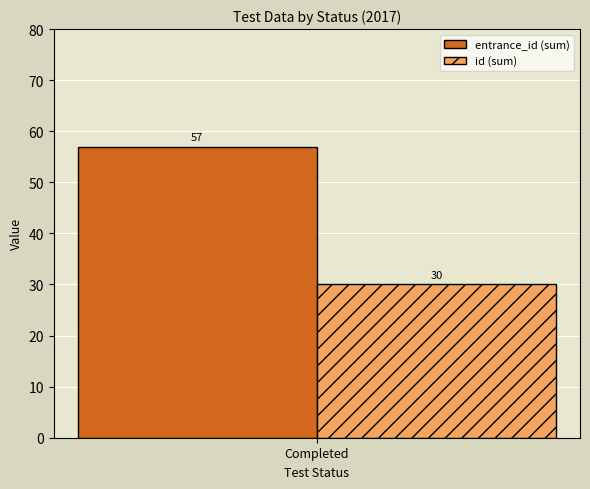

List the series in order of their peak value, highest first.

entrance_id (sum), id (sum)